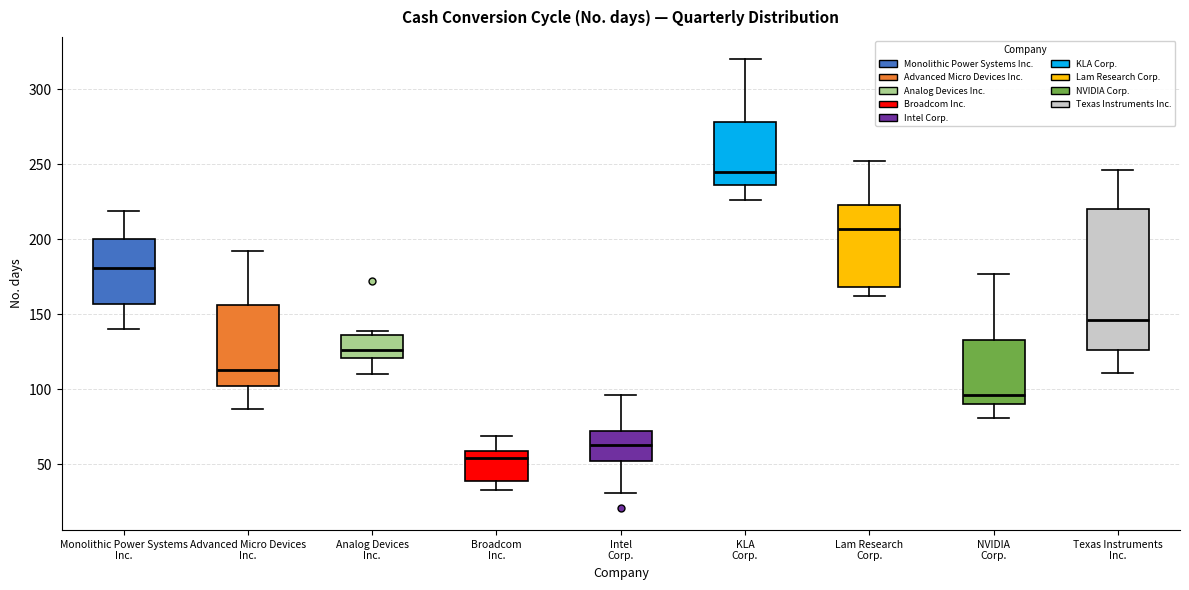

Reading left to right, read every box against the y-axis: the position of its median line, the range the box covers, and the ends of its whiskers. The values are not printed on the chart, so give them approximately, as read against the axis.

Monolithic Power Systems Inc.: median 180, box 155 to 200, whiskers 140 to 220
Advanced Micro Devices Inc.: median 115, box 100 to 155, whiskers 85 to 190
Analog Devices Inc.: median 125, box 120 to 135, whiskers 110 to 140
Broadcom Inc.: median 55, box 40 to 60, whiskers 35 to 70
Intel Corp.: median 65, box 50 to 70, whiskers 30 to 95
KLA Corp.: median 245, box 235 to 280, whiskers 225 to 320
Lam Research Corp.: median 205, box 170 to 225, whiskers 160 to 250
NVIDIA Corp.: median 95, box 90 to 135, whiskers 80 to 175
Texas Instruments Inc.: median 145, box 125 to 220, whiskers 110 to 245